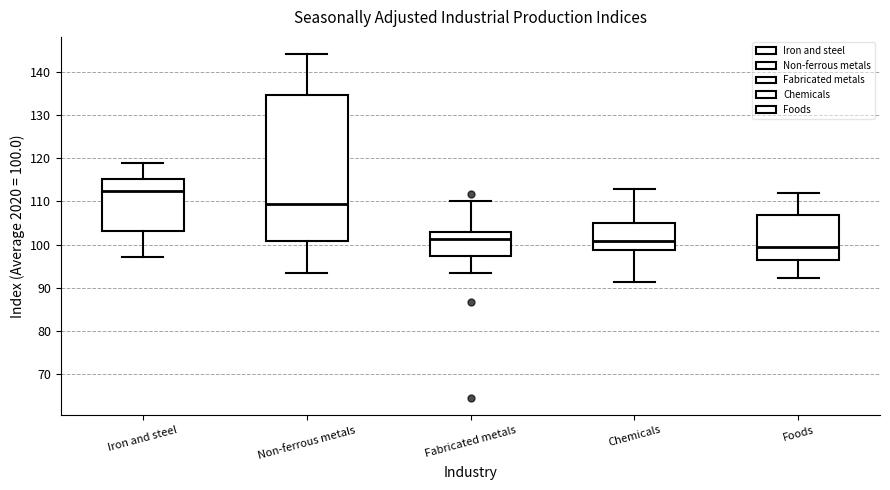

Where does the lower whisker of the box for Fabricated metals end on the y-axis? The values are not printed on the chart, so give them approximately, as read against the axis.

93